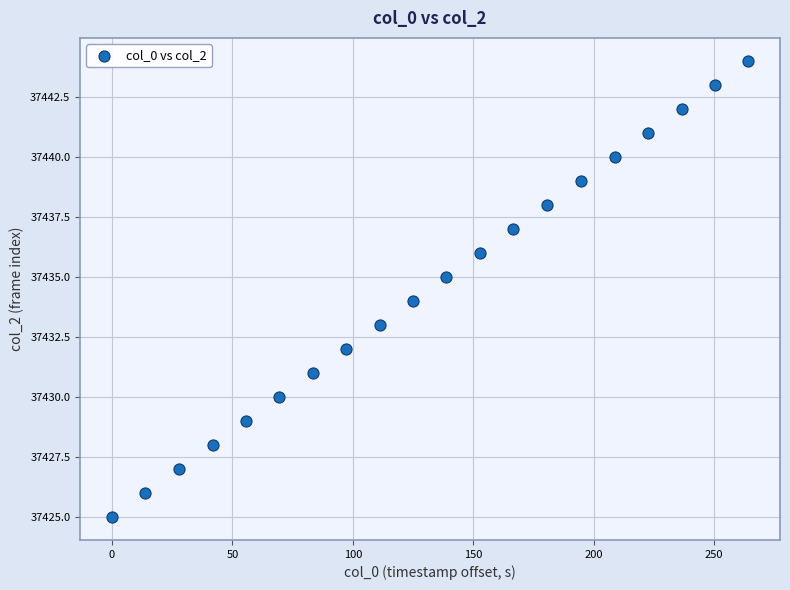

What is the range of Y values (max minus min)?

19